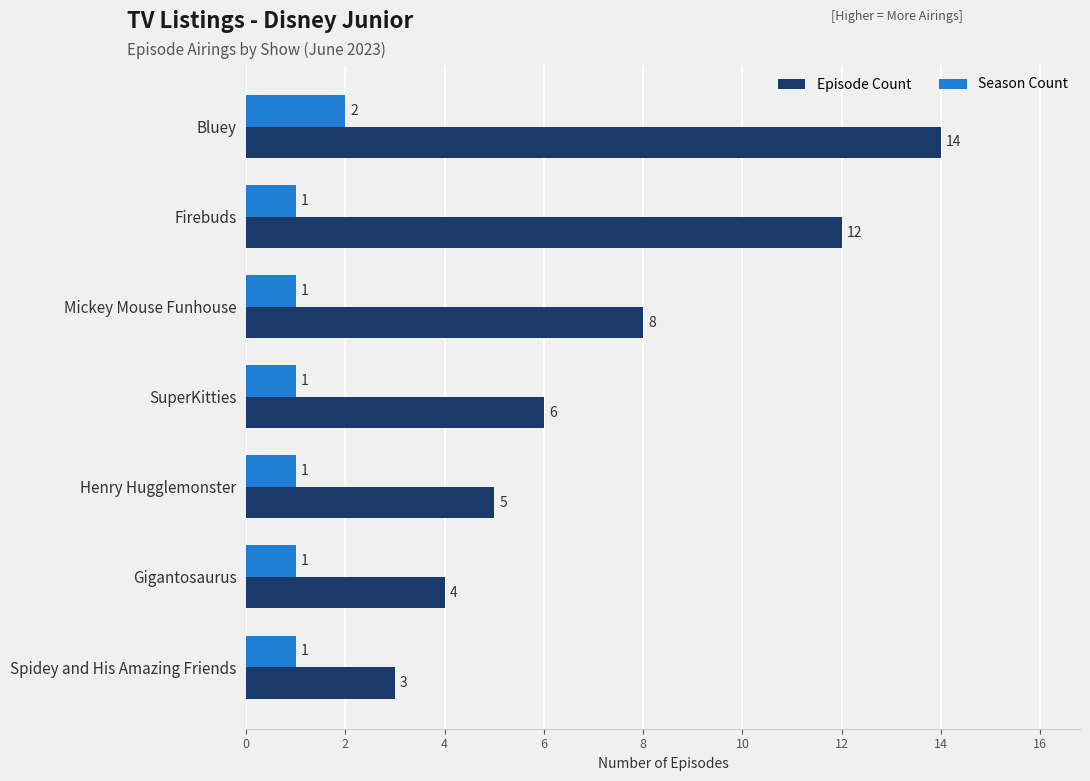

What is the total value across all series at Firebuds?

13